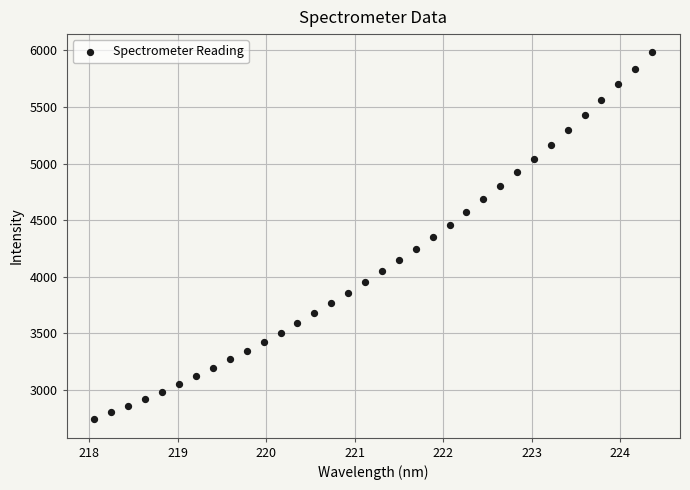

What is the range of X values (max minus min)?

6.3